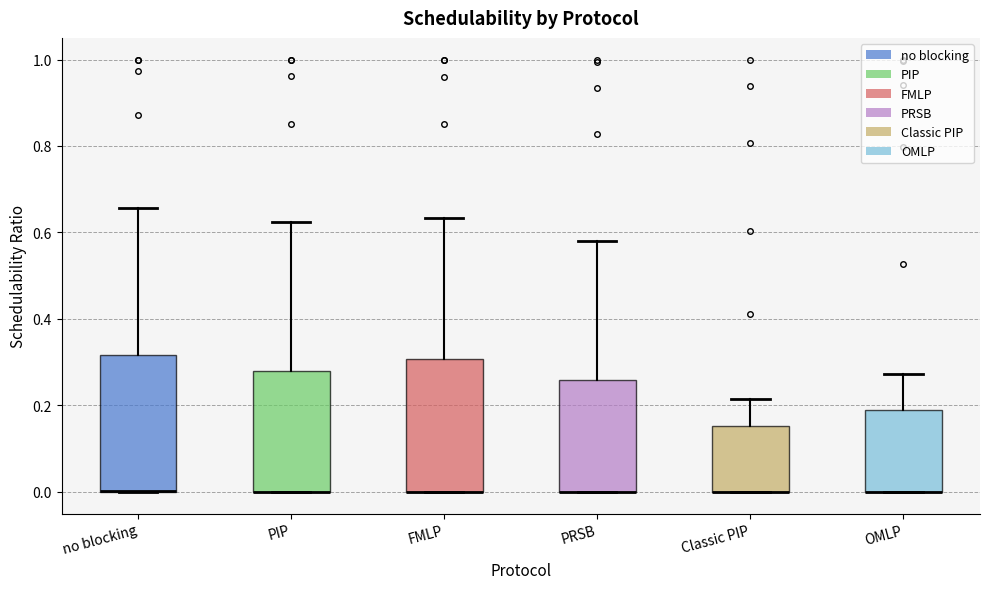

Where is the upper edge of the box for OMLP on the y-axis? The values are not printed on the chart, so give them approximately, as read against the axis.

0.20